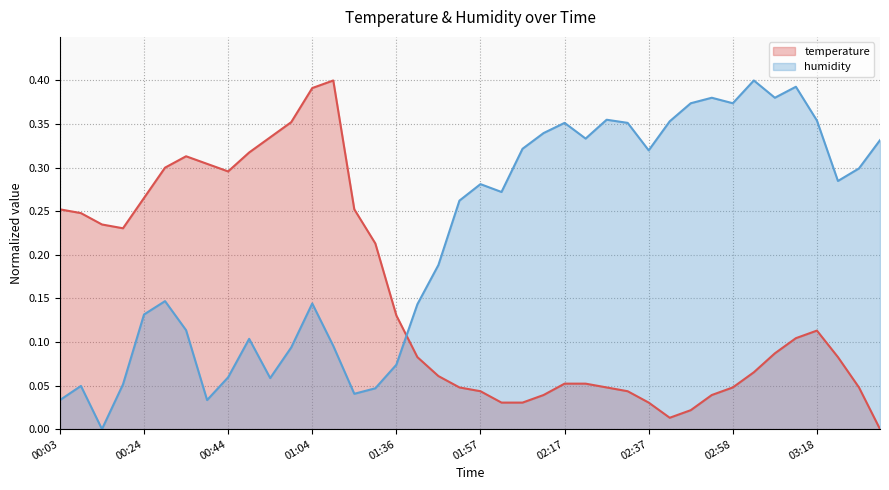

The value of temperature at 00:14 is 0.2. True or false?

True